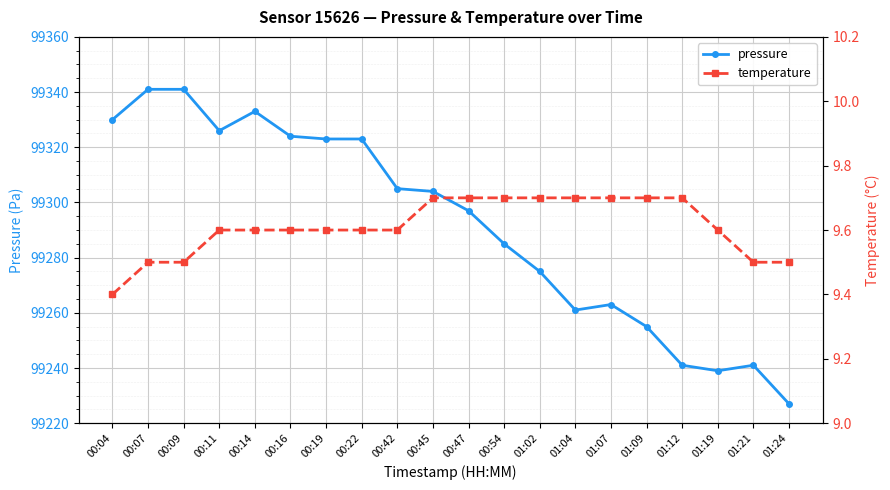

What value does the temperature series have at 00:54?

9.7